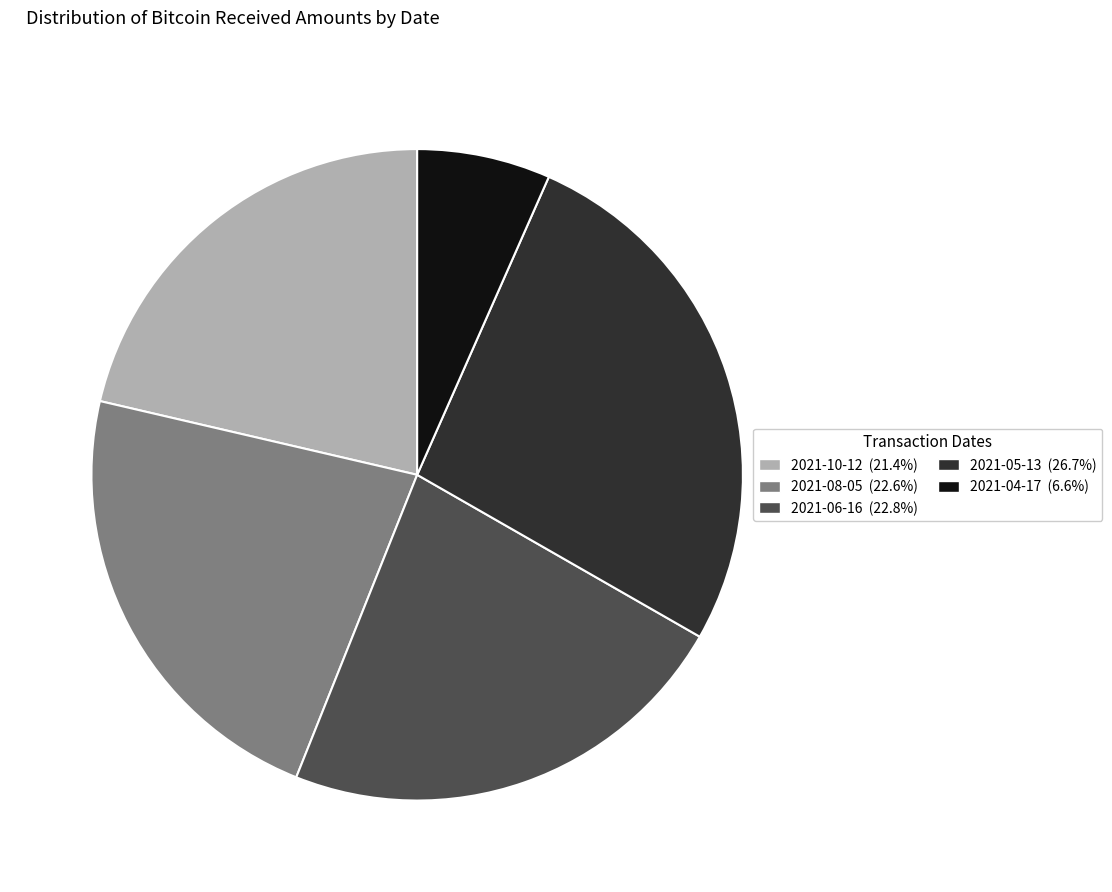

True or false: 2021-10-12 accounts for 13% of the total.

False